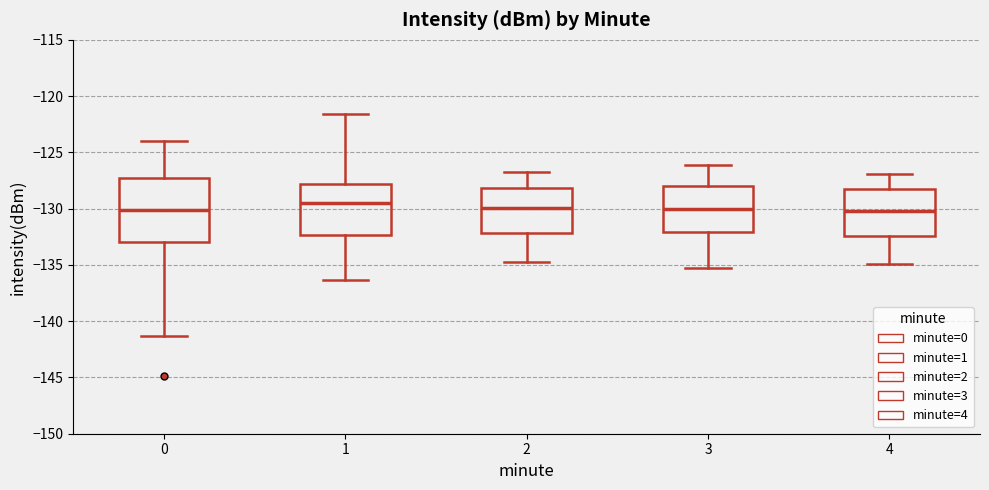

Where is the upper edge of the box at x = 1 on the y-axis? The values are not printed on the chart, so give them approximately, as read against the axis.

-128.0